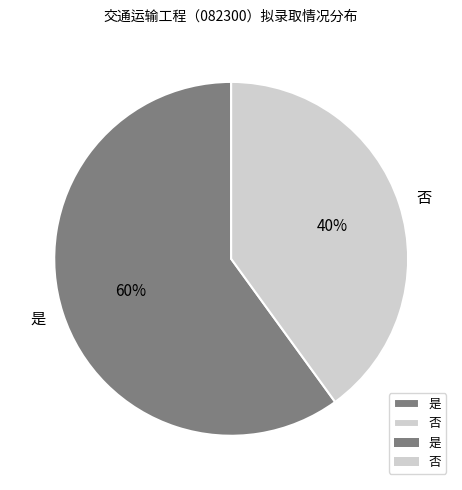

What percentage is the 是 slice, to the nearest percent?

60%